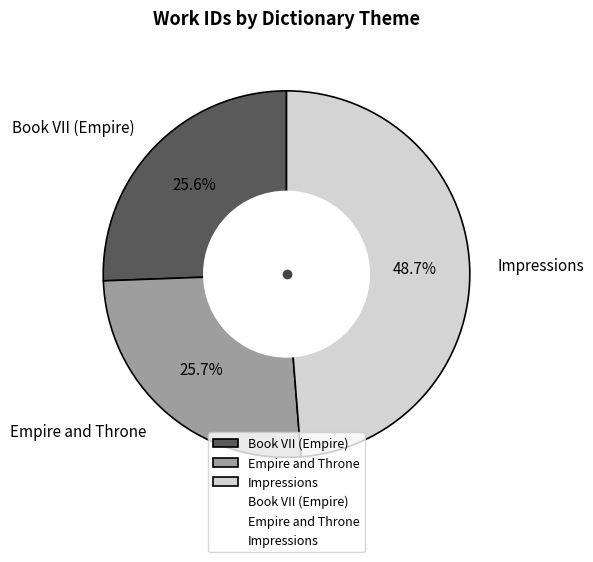

Is there a majority slice in this chart?

No